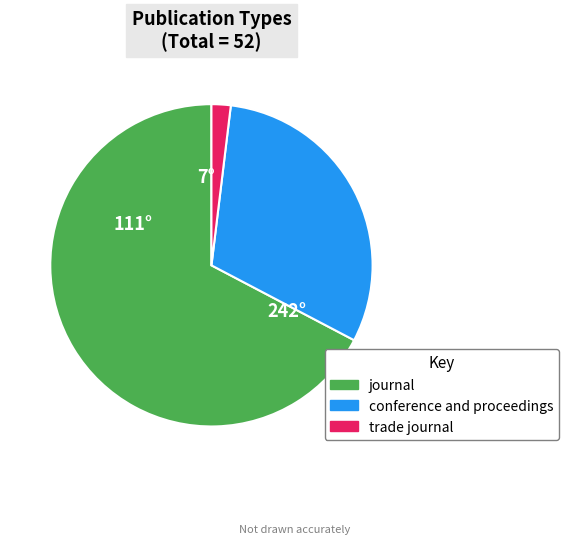

Rank the categories by value from highest to lowest.

journal, conference and proceedings, trade journal